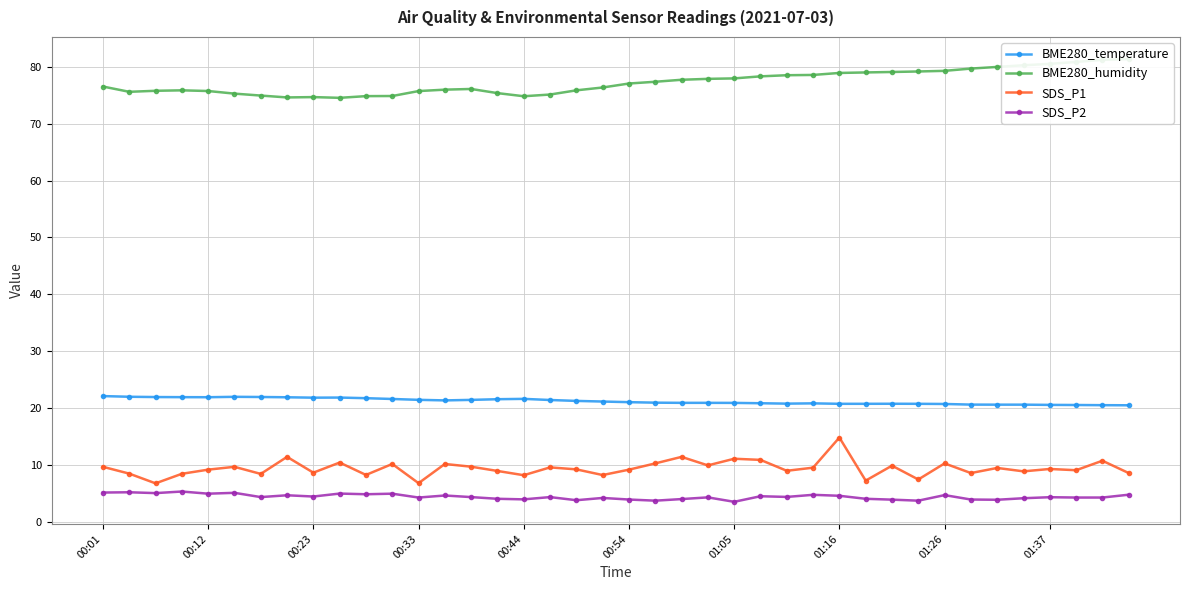

Between 10 and 27, which series saw the biggest shift?

BME280_humidity